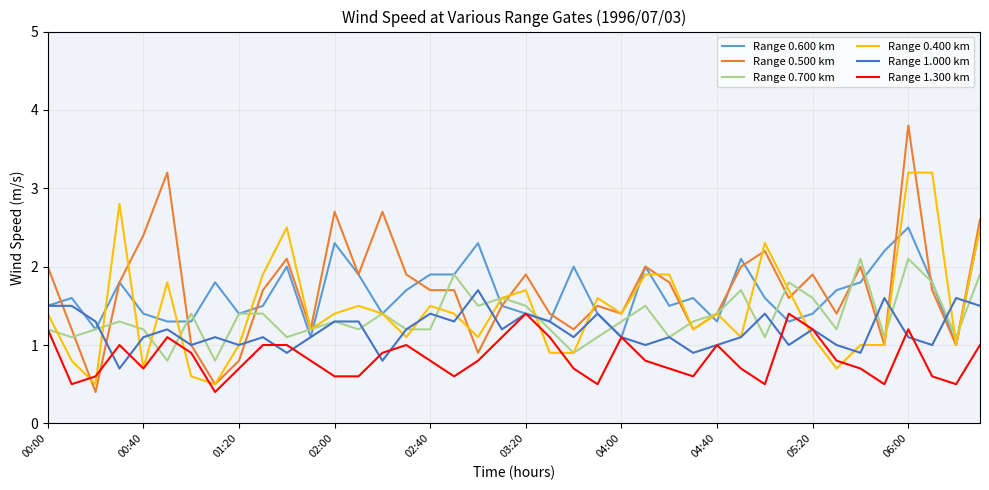

Which series has the widest spread of values?

Range 0.500 km